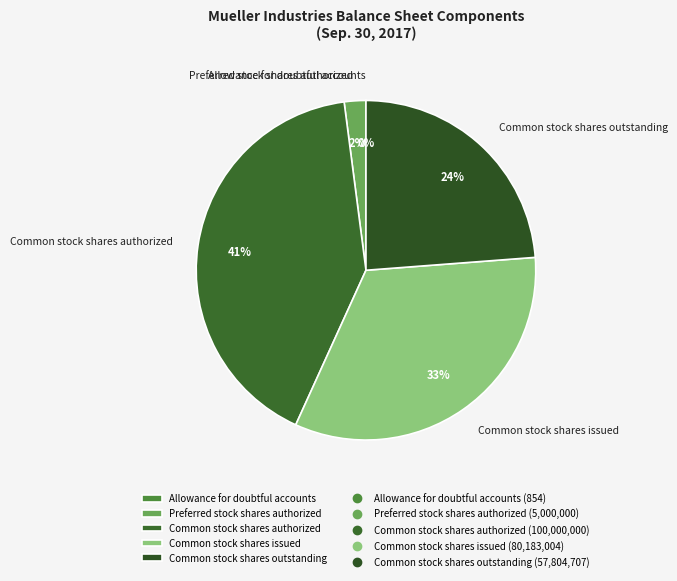

To the nearest percent, what is the combined percentage of Common stock shares authorized and Common stock shares outstanding?

65%